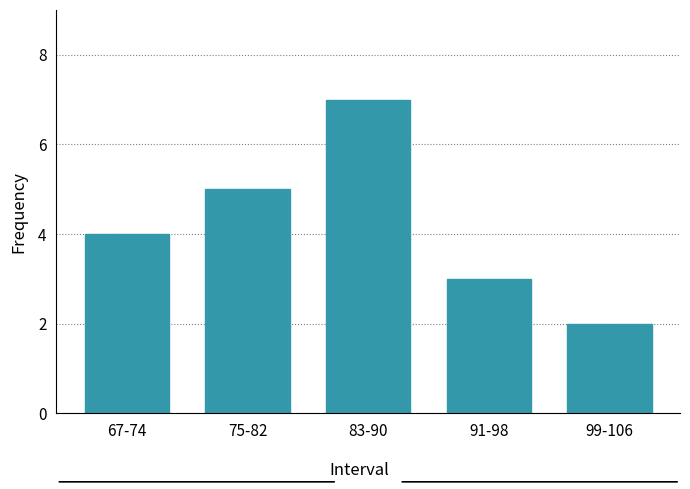

Reading right to left, list all the values displayed in this chart.

2	3	7	5	4